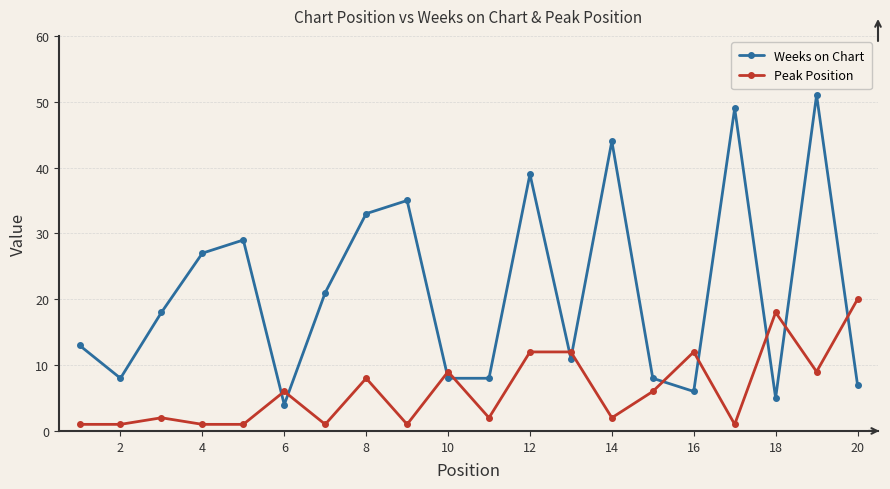

What is the difference between the second highest and second lowest values in the Peak Position series?

17